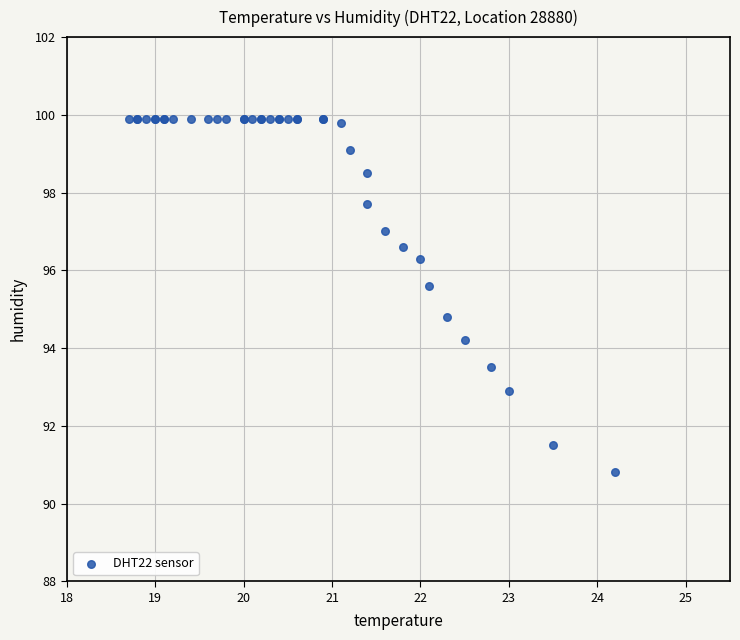

What Y value in the scatter plot is closest to 95?

94.8